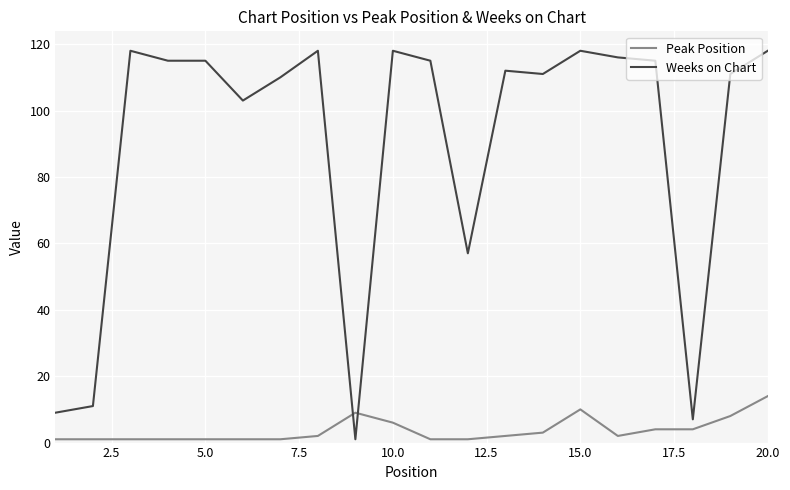

What is the greatest value displayed?

118